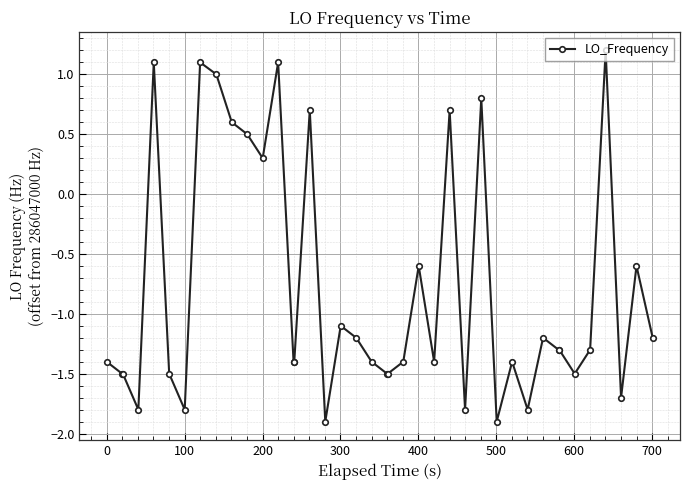

What is the difference between the maximum and minimum values?

3.1